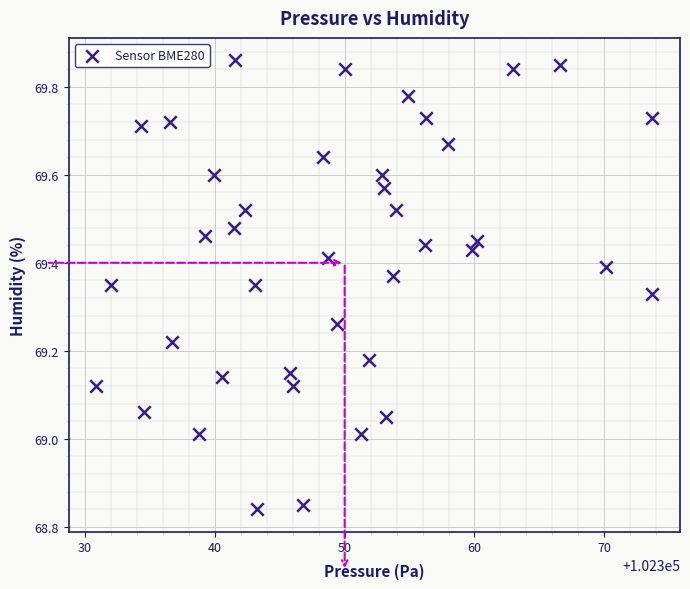

What is the range of Y values (max minus min)?

1.0